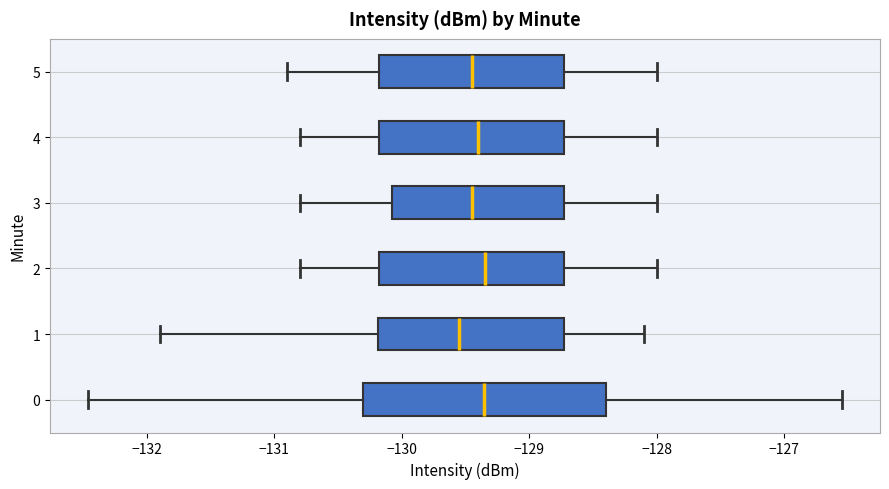

Reading bottom to top, transcribe this box plot: for each box, give where its median line is, the range the box spans, and where its two whiskers end, as read against the x-axis. The values are not printed on the chart, so give them approximately, as read against the axis.

0: median -129.4, box -130.3 to -128.4, whiskers -132.5 to -126.5
1: median -129.5, box -130.2 to -128.7, whiskers -131.9 to -128.1
2: median -129.3, box -130.2 to -128.7, whiskers -130.8 to -128.0
3: median -129.4, box -130.1 to -128.7, whiskers -130.8 to -128.0
4: median -129.4, box -130.2 to -128.7, whiskers -130.8 to -128.0
5: median -129.4, box -130.2 to -128.7, whiskers -130.9 to -128.0